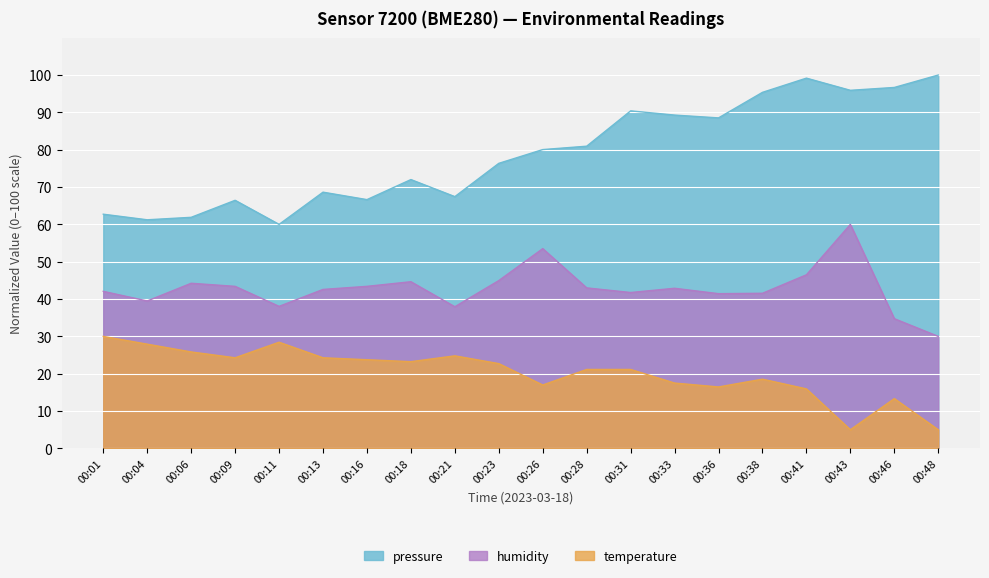

What is the average value of the pressure series?

79.0